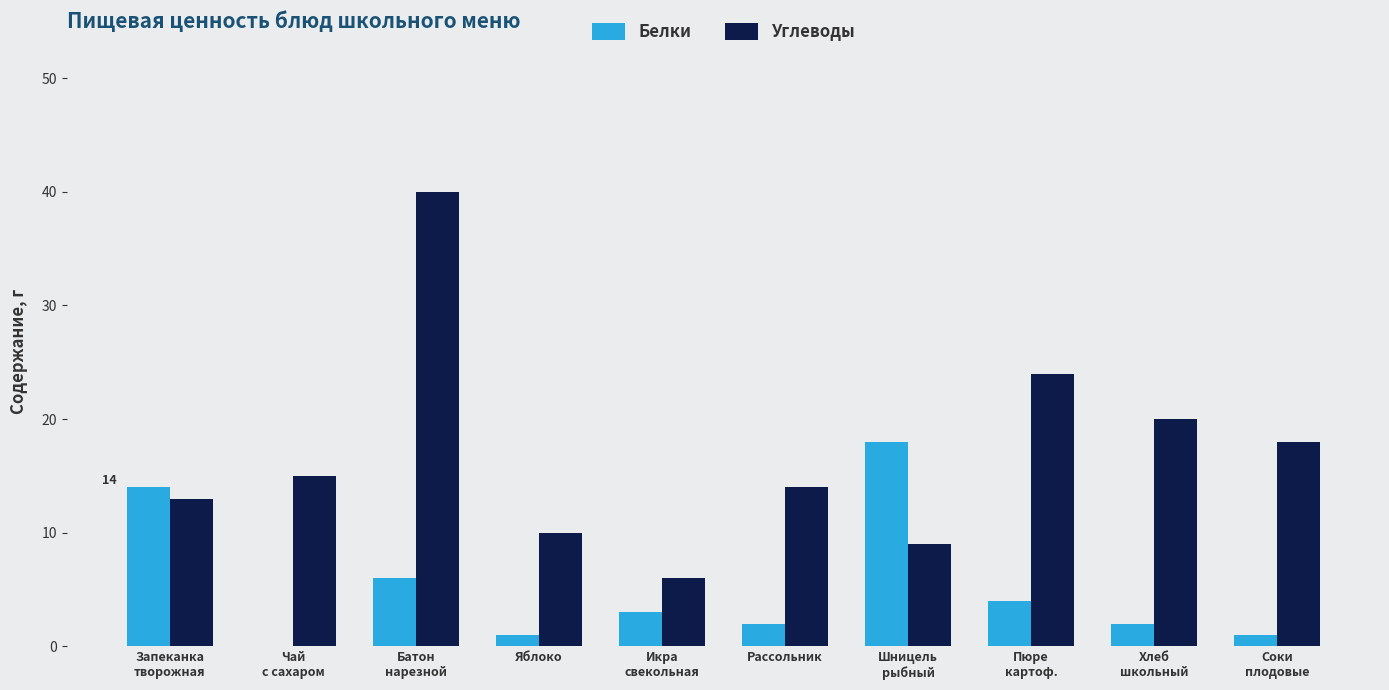

What is the difference between the Углеводы values at Яблоко and Батон
нарезной?

30